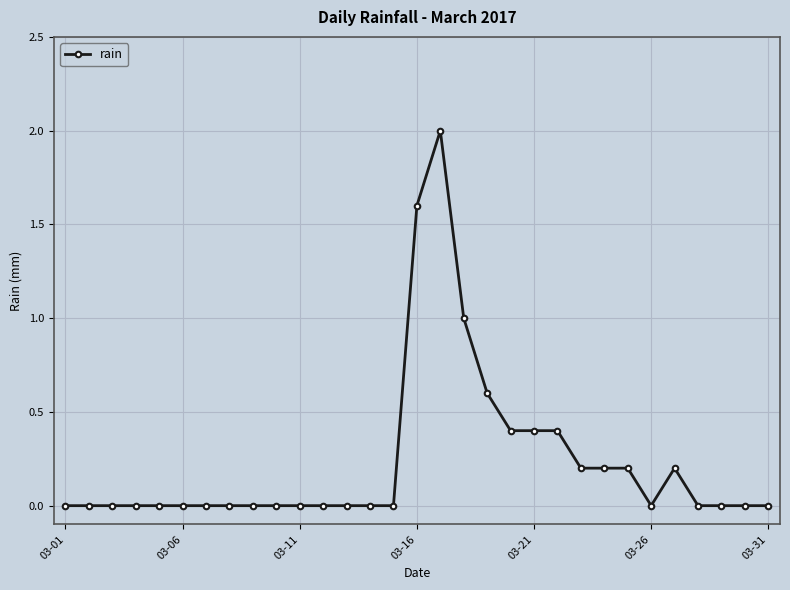

What is the sum of all values?

7.2